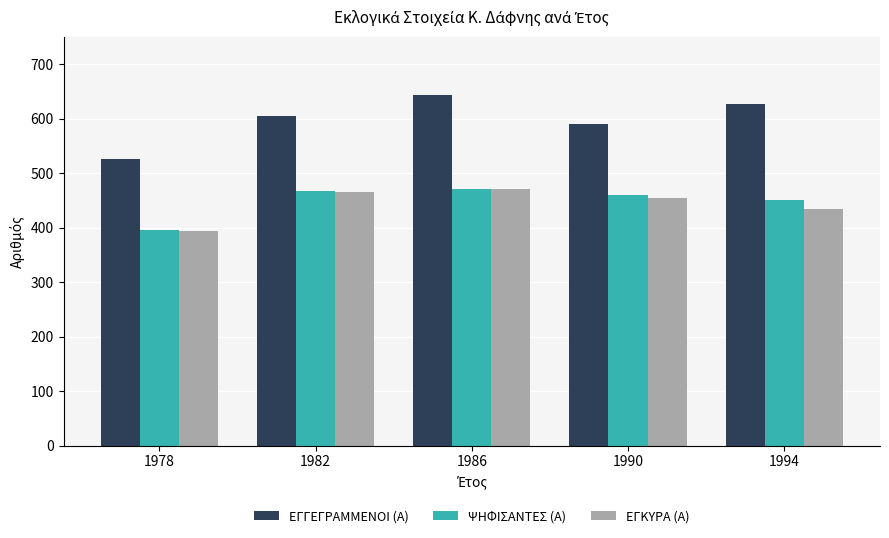

Reading left to right, what are all the values shown in this chart?

ΕΓΓΕΓΡΑΜΜΕΝΟΙ (Α): 526	604	643	590	626
ΨΗΦΙΣΑΝΤΕΣ (Α): 395	467	470	460	450
ΕΓΚΥΡΑ (Α): 393	465	470	454	435